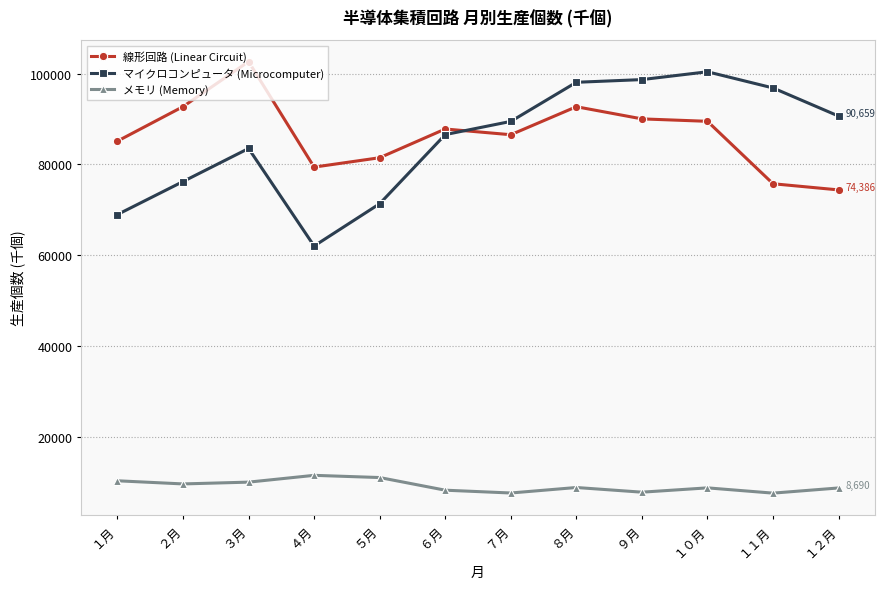

At how many categories does at least one series exceed 12474?

12